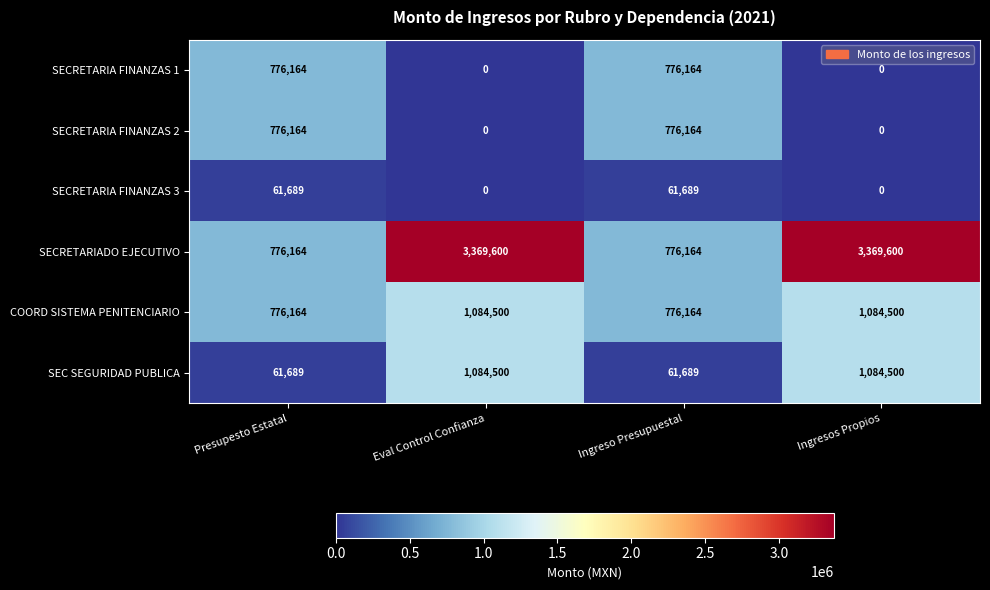

How many positive values does the SECRETARIA FINANZAS 3 series have?

2